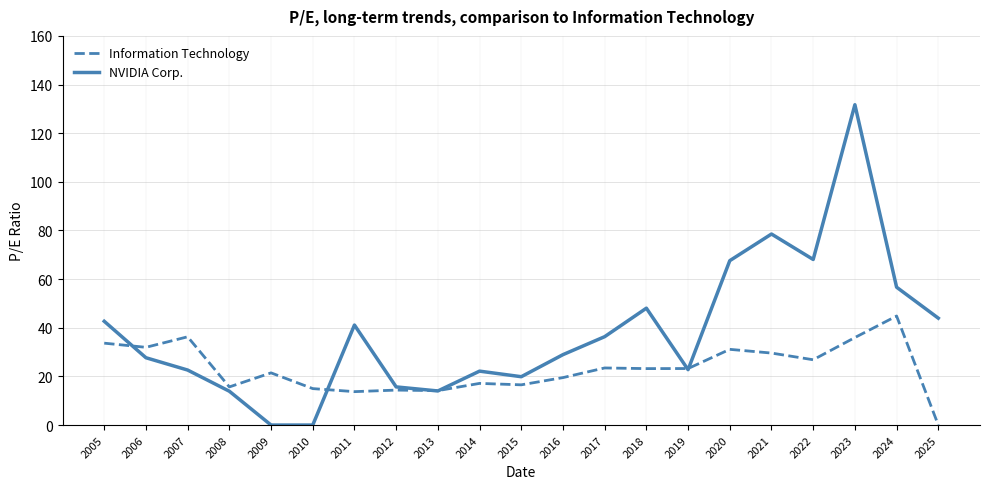

What is the difference between the Information Technology values at 2017 and 2010?

8.5